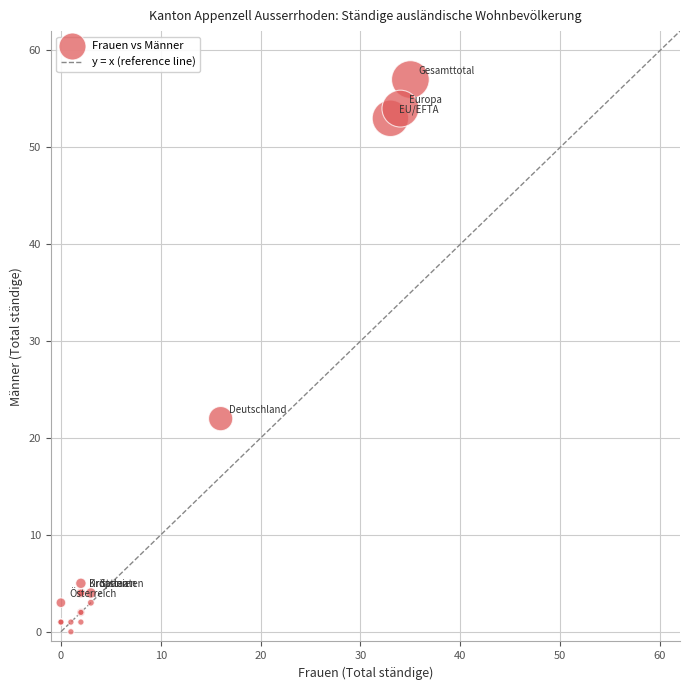

What Y value in the scatter plot is closest to 28?

22